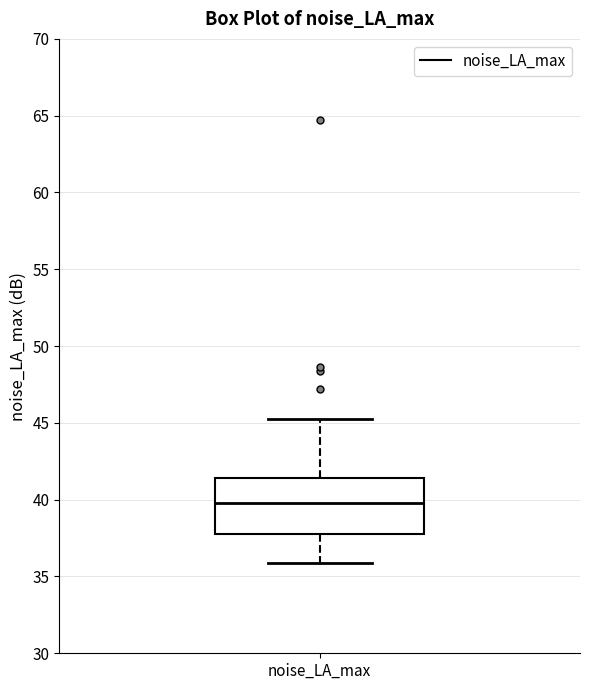

Where is the lower edge of the box for noise_LA_max on the y-axis? The values are not printed on the chart, so give them approximately, as read against the axis.

38.0